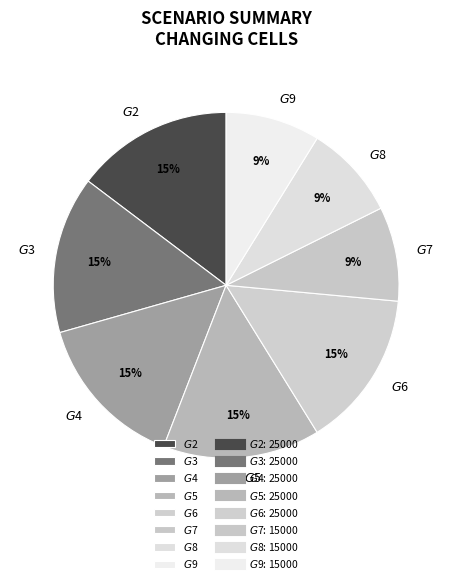

Do $G$5 and $G$3 together represent more than half of the pie?

No